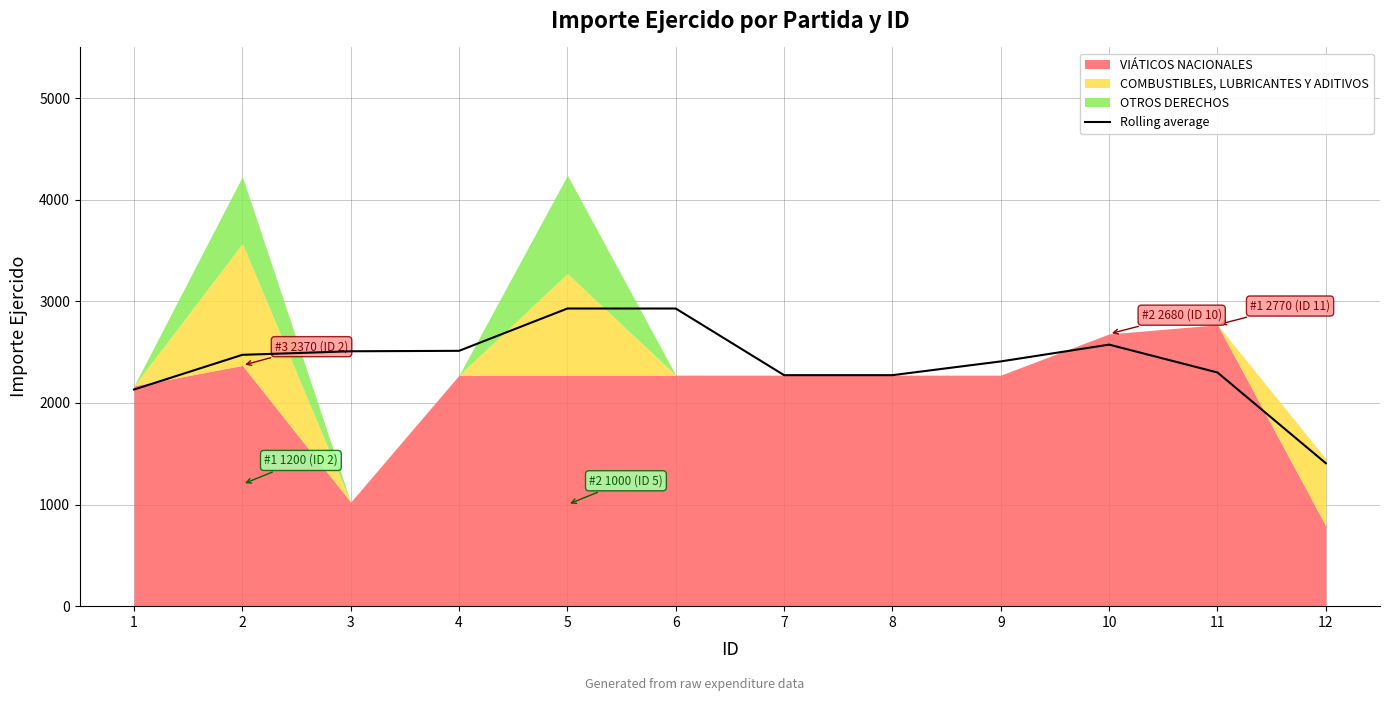

What is the approximate value at 3?

2509.2